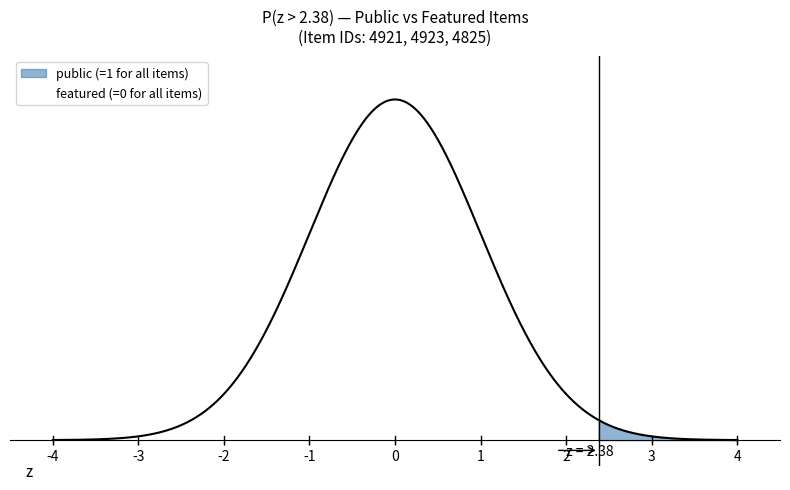

What is the sum of all public values?

3